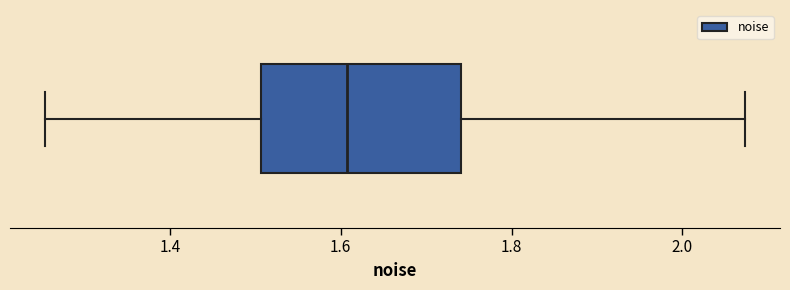

Transcribe this box plot: give where the median line is, the range the box spans, and where the two whiskers end, as read against the x-axis. The values are not printed on the chart, so give them approximately, as read against the axis.

median 1.60, box 1.50 to 1.74, whiskers 1.26 to 2.08